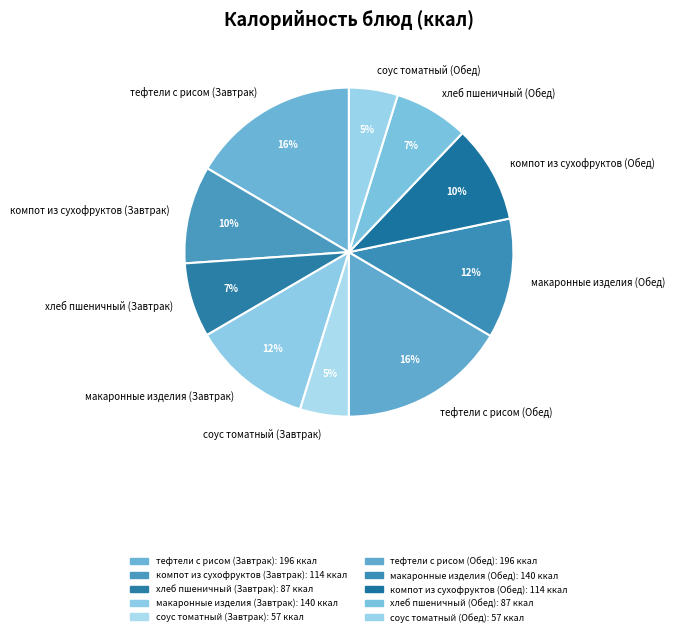

Is the sum of компот из сухофруктов (Обед) and тефтели с рисом (Обед) greater than half?

No